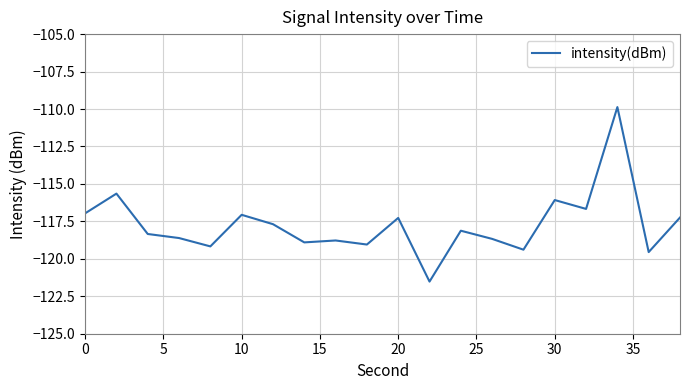

What is the difference between the maximum and minimum values?

11.6